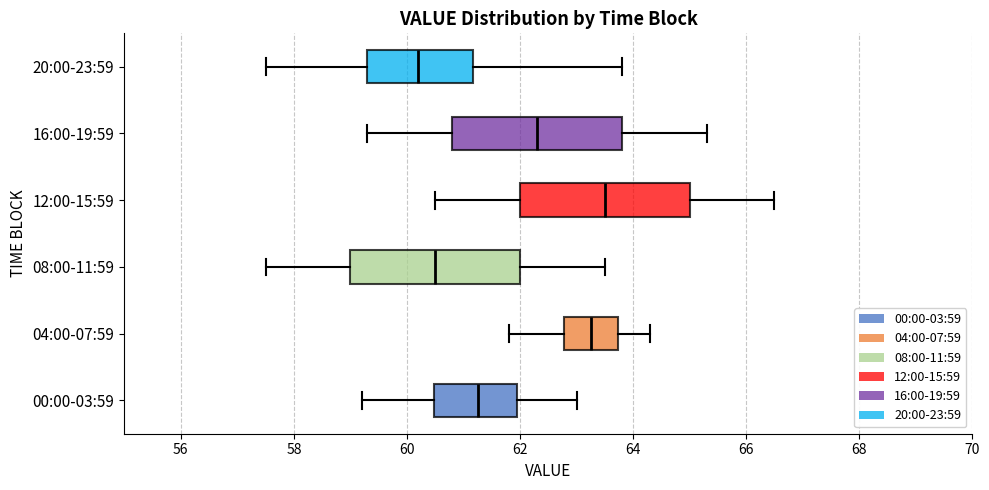

Reading bottom to top, transcribe this box plot: for each box, give where its median line is, the range the box spans, and where its two whiskers end, as read against the x-axis. The values are not printed on the chart, so give them approximately, as read against the axis.

00:00-03:59: median 61.2, box 60.4 to 62.0, whiskers 59.2 to 63.0
04:00-07:59: median 63.2, box 62.8 to 63.8, whiskers 61.8 to 64.4
08:00-11:59: median 60.6, box 59.0 to 62.0, whiskers 57.6 to 63.6
12:00-15:59: median 63.6, box 62.0 to 65.0, whiskers 60.6 to 66.6
16:00-19:59: median 62.4, box 60.8 to 63.8, whiskers 59.4 to 65.4
20:00-23:59: median 60.2, box 59.4 to 61.2, whiskers 57.6 to 63.8